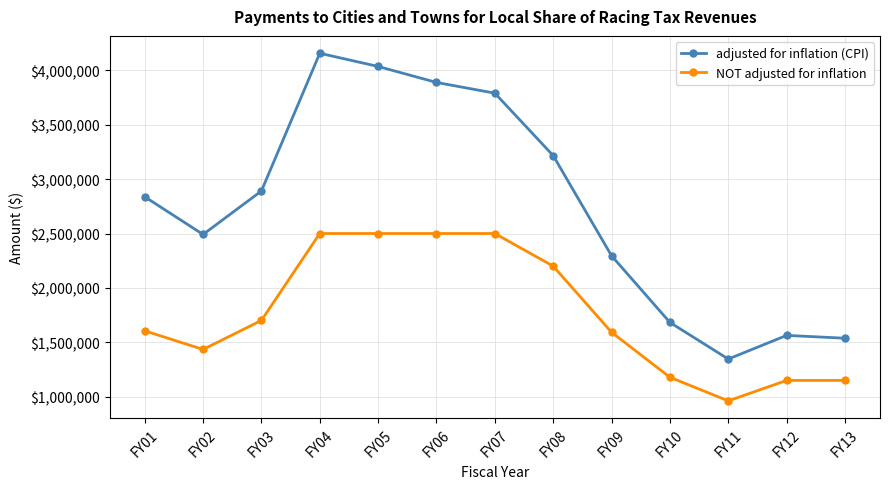

Rank the series by their maximum value, from highest to lowest.

adjusted for inflation (CPI), NOT adjusted for inflation